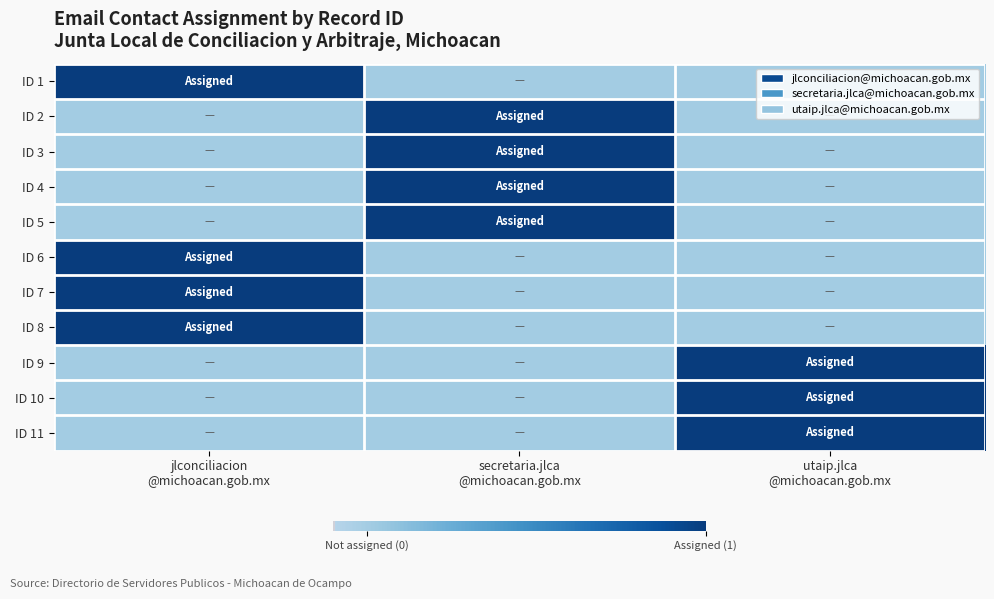

At which category does the chart reach its peak across all series?

jlconciliacion
@michoacan.gob.mx